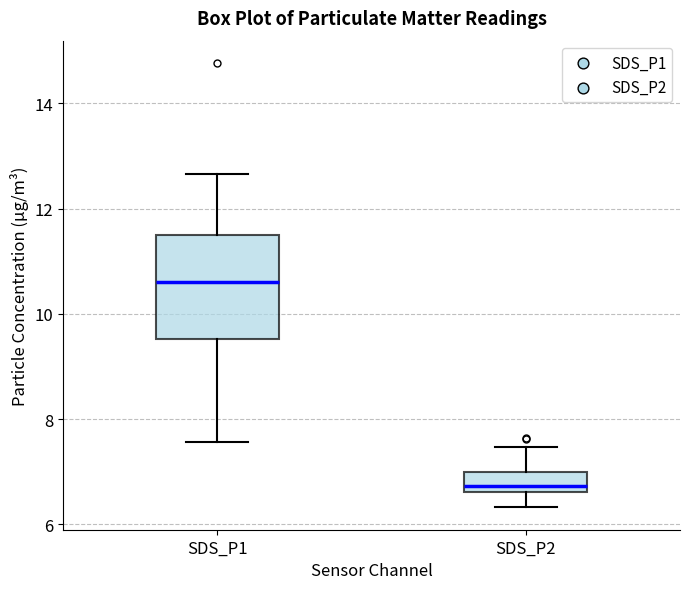

Which box has the highest median line?

SDS_P1